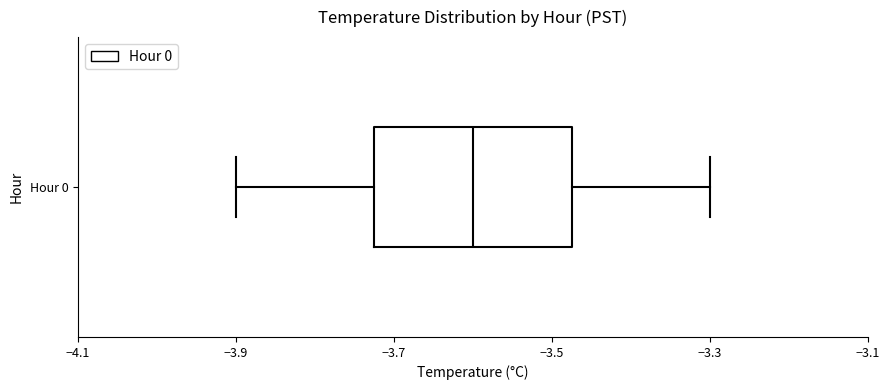

Read this box plot against the x-axis: the position of the median line, the range covered by the box, and the ends of both whiskers. The values are not printed on the chart, so give them approximately, as read against the axis.

median -3.60, box -3.72 to -3.48, whiskers -3.90 to -3.30